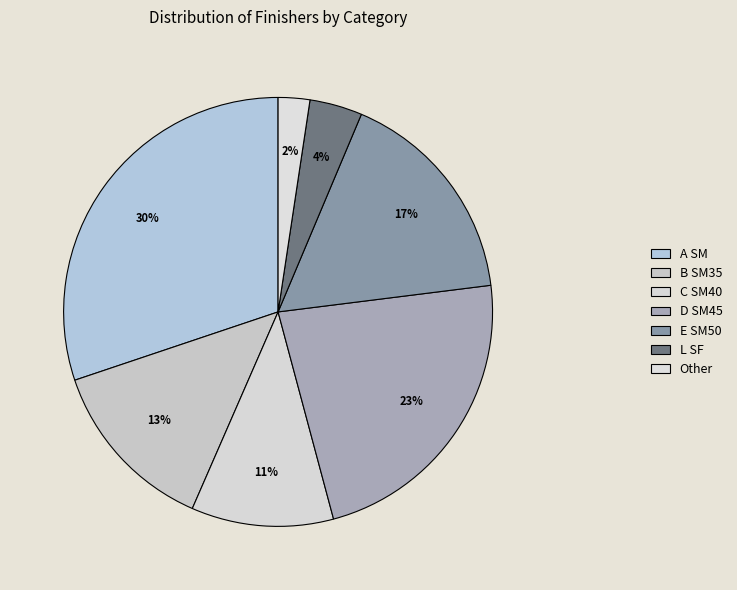

What is the largest slice in the pie chart?

A SM